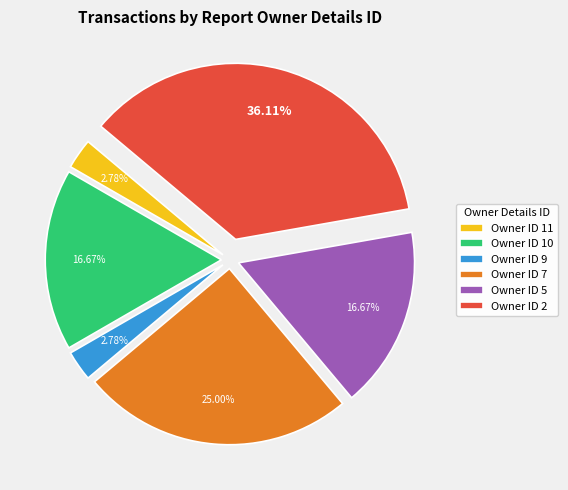

Approximately how many times larger is the value at Owner ID 10 compared to Owner ID 5?

1.0